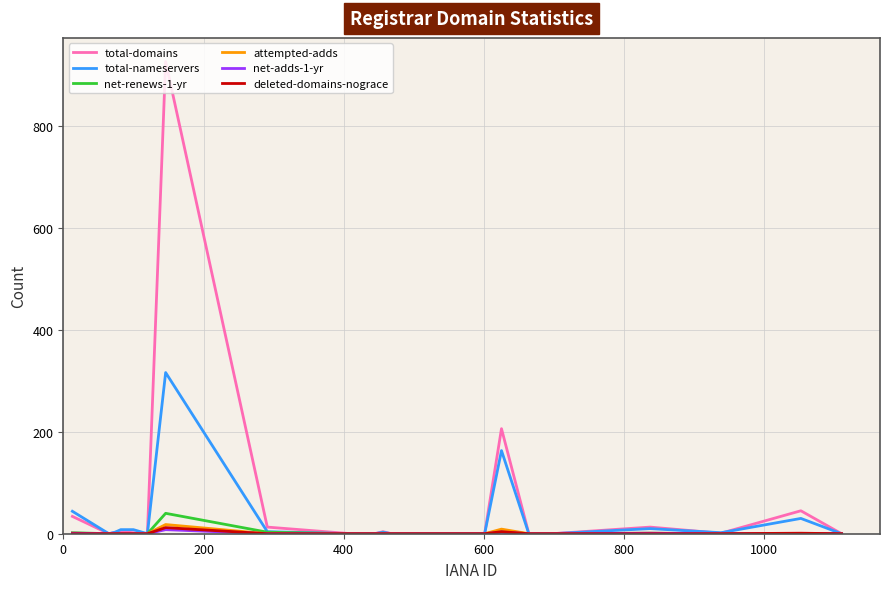

Which series has the largest range (max minus min)?

total-domains